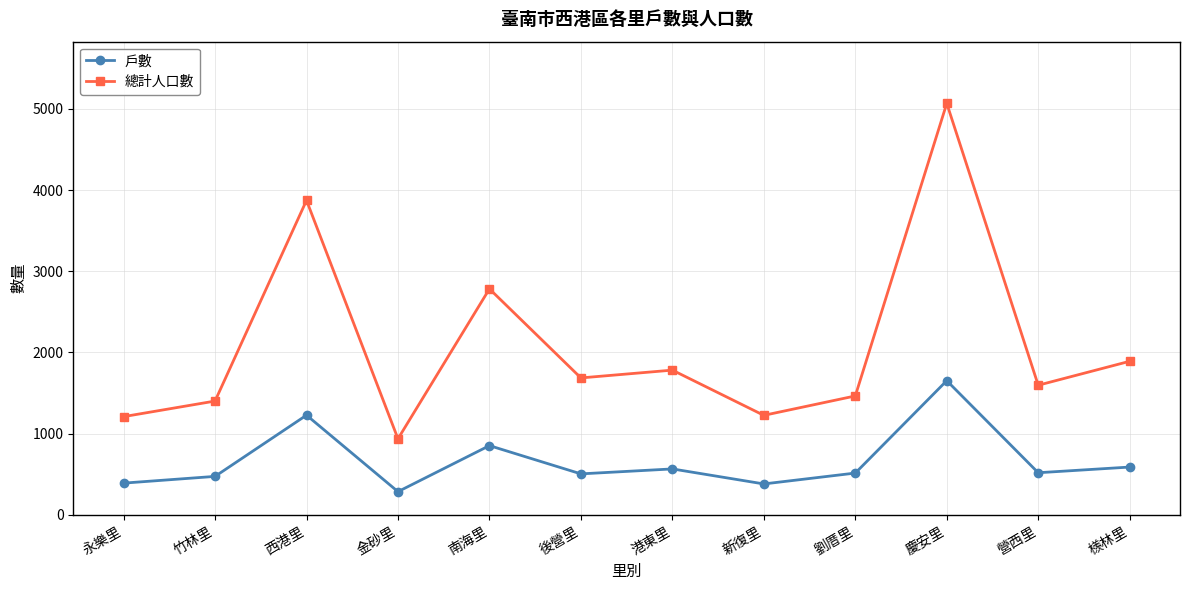

List the series in order of their peak value, lowest first.

戶數, 總計人口數